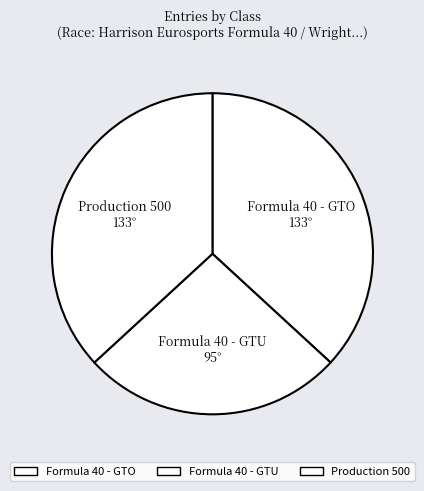

How many slices are in this pie chart?

3